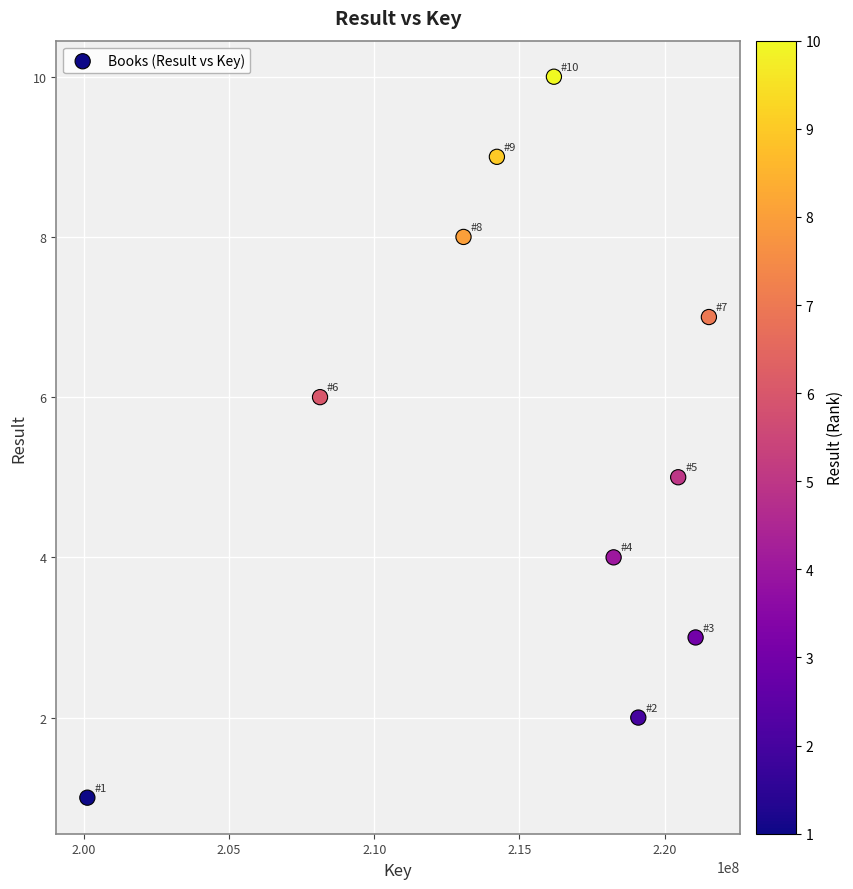

What is the average Y value?

6